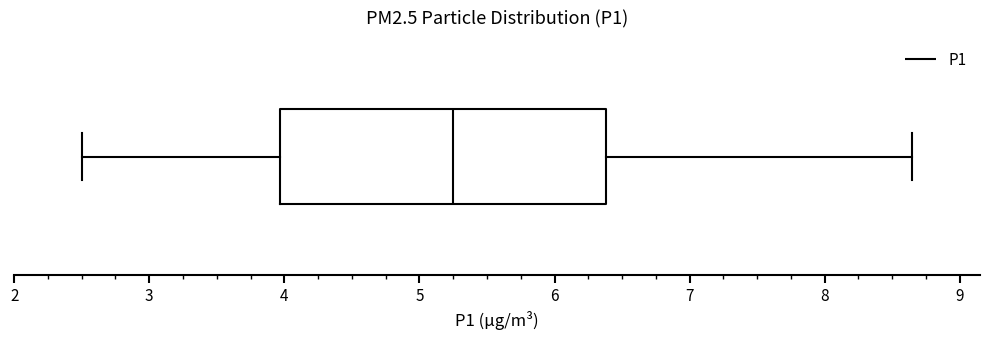

Read this box plot against the x-axis: the position of the median line, the range covered by the box, and the ends of both whiskers. The values are not printed on the chart, so give them approximately, as read against the axis.

median 5.3, box 4.0 to 6.4, whiskers 2.5 to 8.7